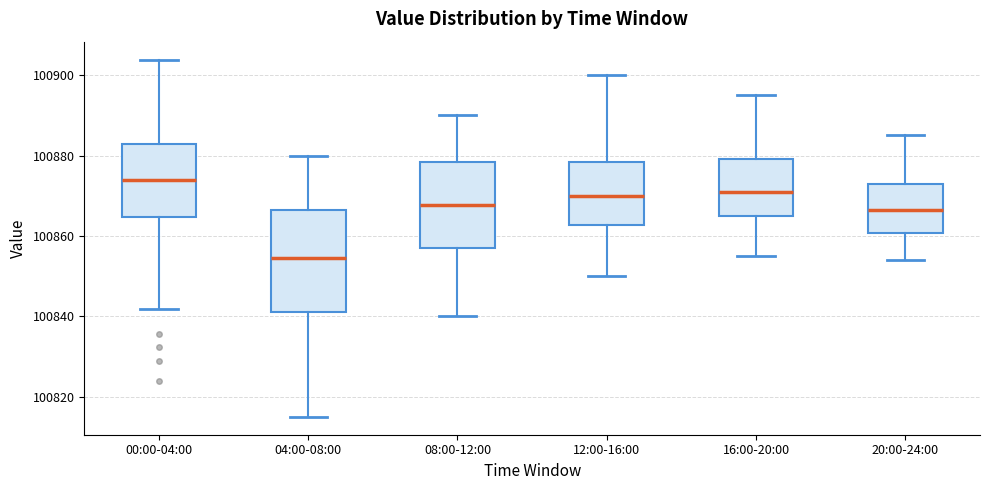

Reading left to right, read every box against the y-axis: the position of its median line, the range the box covers, and the ends of its whiskers. The values are not printed on the chart, so give them approximately, as read against the axis.

00:00-04:00: median 100874, box 100864 to 100882, whiskers 100842 to 100904
04:00-08:00: median 100854, box 100842 to 100866, whiskers 100816 to 100880
08:00-12:00: median 100868, box 100858 to 100878, whiskers 100840 to 100890
12:00-16:00: median 100870, box 100862 to 100878, whiskers 100850 to 100900
16:00-20:00: median 100872, box 100866 to 100880, whiskers 100856 to 100896
20:00-24:00: median 100866, box 100860 to 100874, whiskers 100854 to 100886